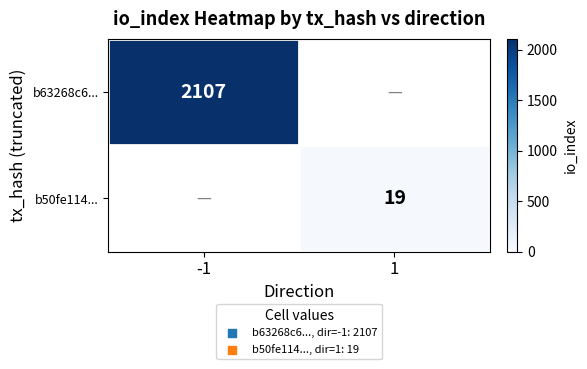

The value of b50fe114... at 1 is 12.9. True or false?

False